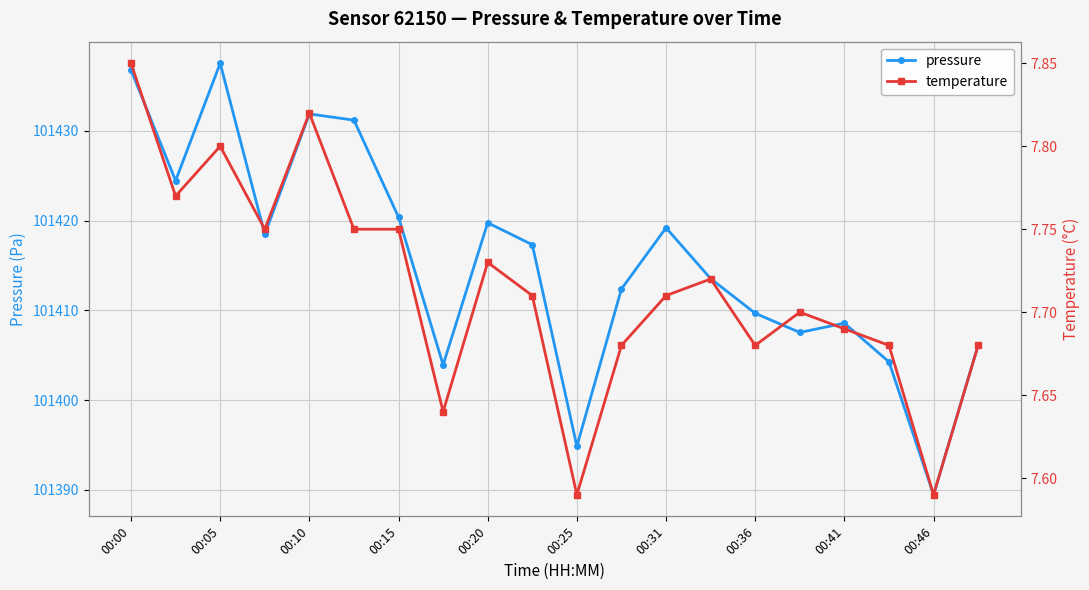

The value of pressure at 00:25 is 101394.8. True or false?

True